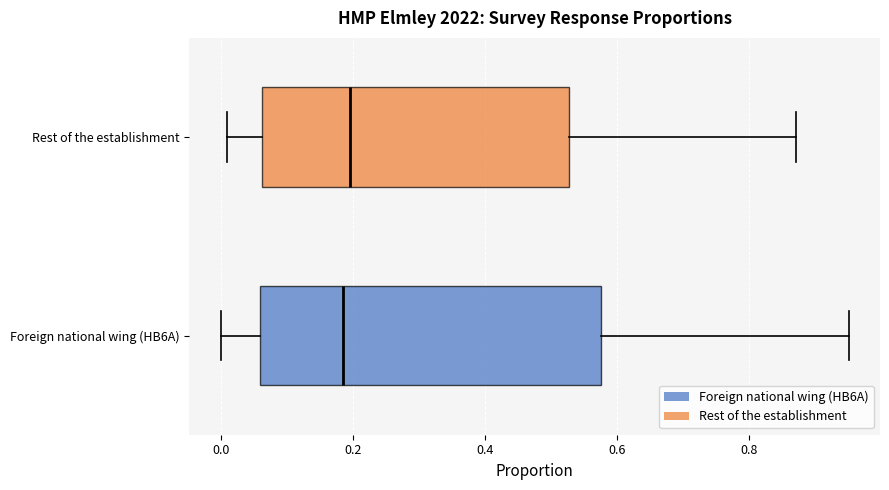

Where does the right whisker of the box for Rest of the establishment end on the x-axis? The values are not printed on the chart, so give them approximately, as read against the axis.

0.88